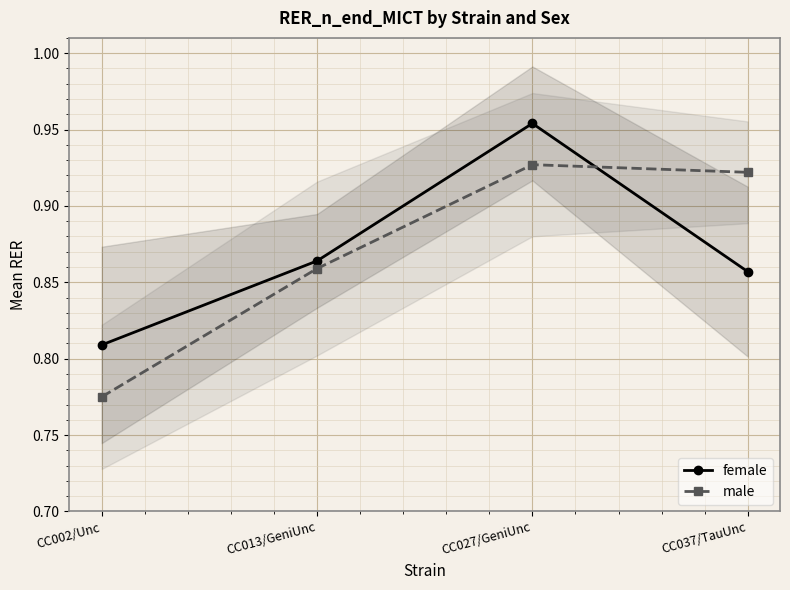

What are all the series names shown in the legend?

female, male